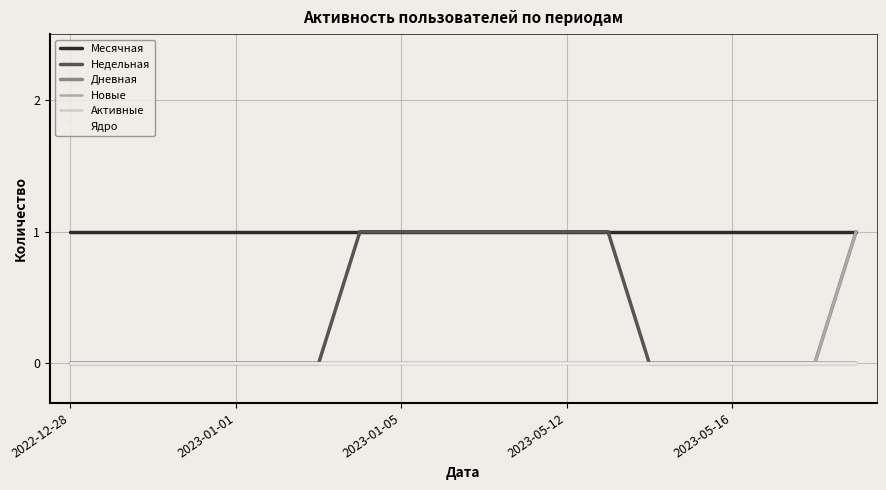

Does the chart have visible grid lines?

Yes